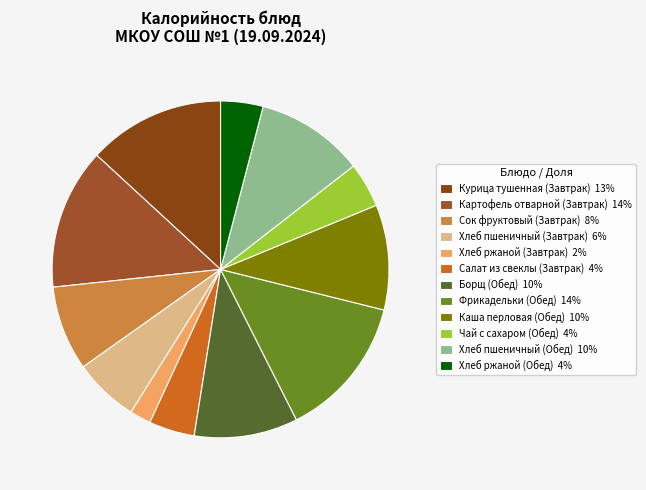

To the nearest percent, what is the combined percentage of Хлеб пшеничный (Обед) and Курица тушенная (Завтрак)?

24%